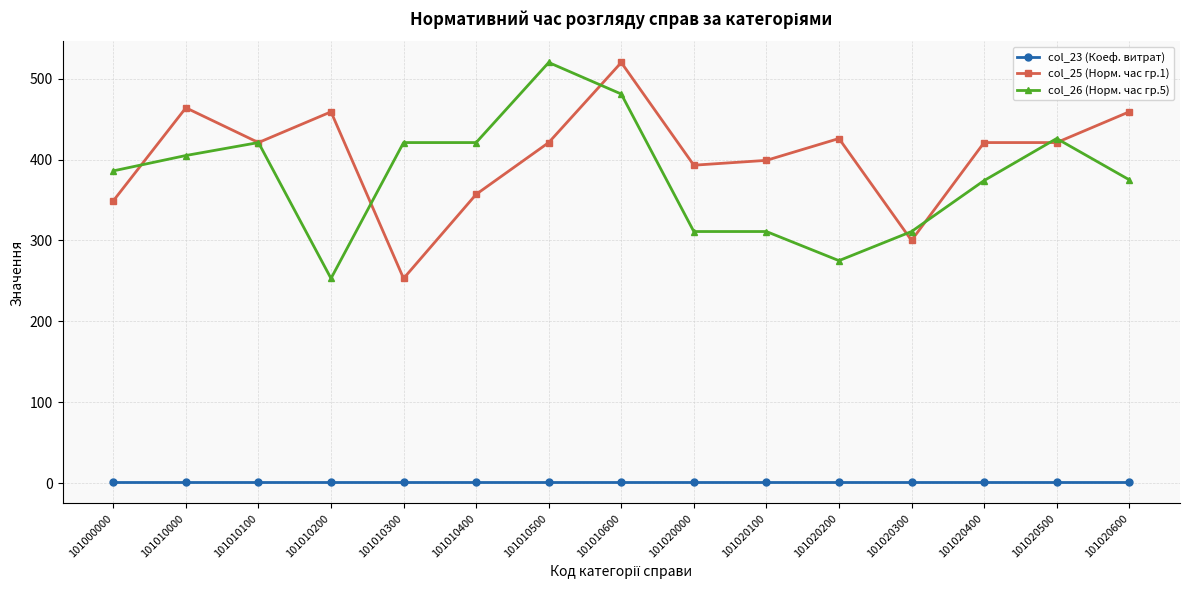

Which series has the largest total across all categories?

col_25 (Норм. час гр.1)